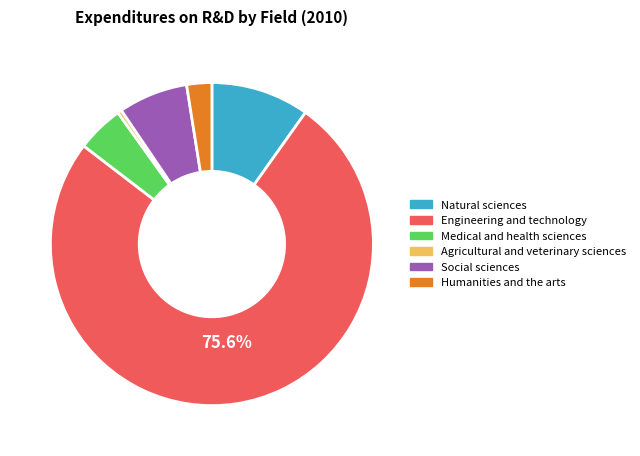

Is there any slice that represents more than half of the pie?

Yes